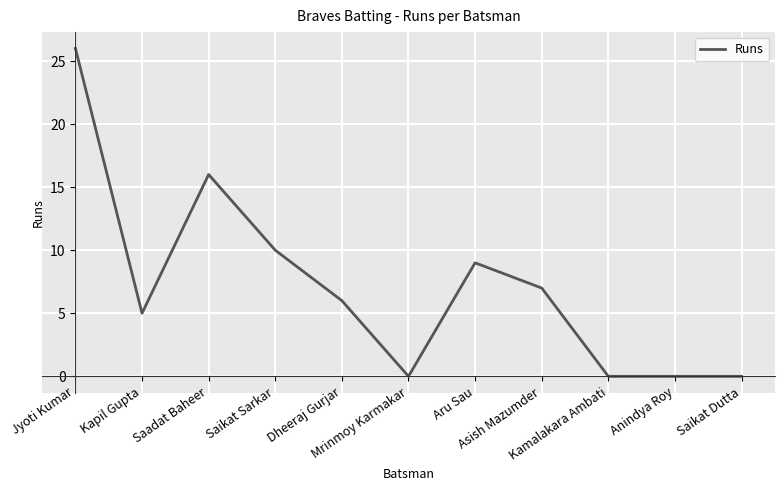

What is the maximum value shown in the chart?

26